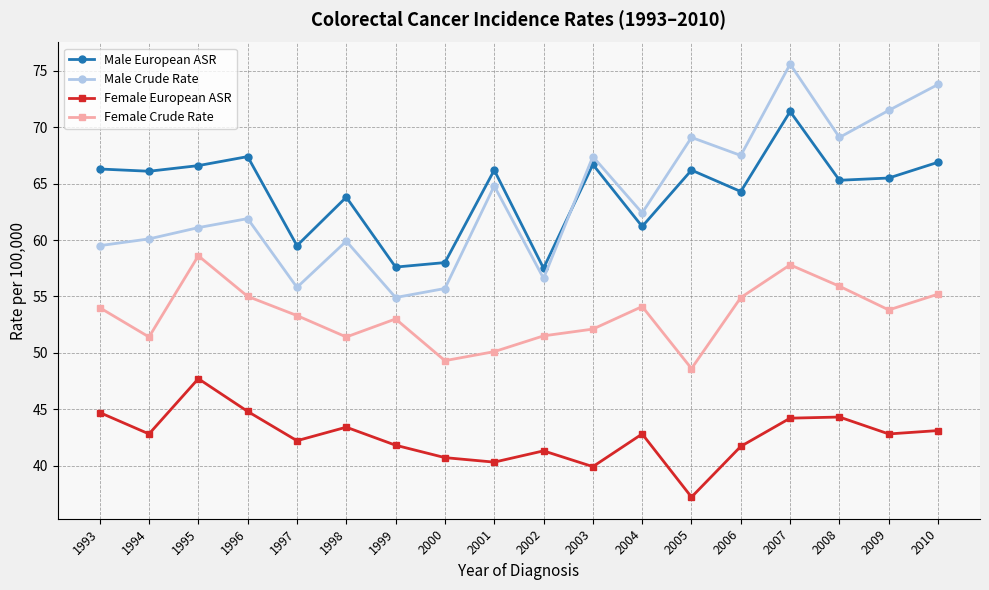

At which category is the sum across all series the highest?

2007